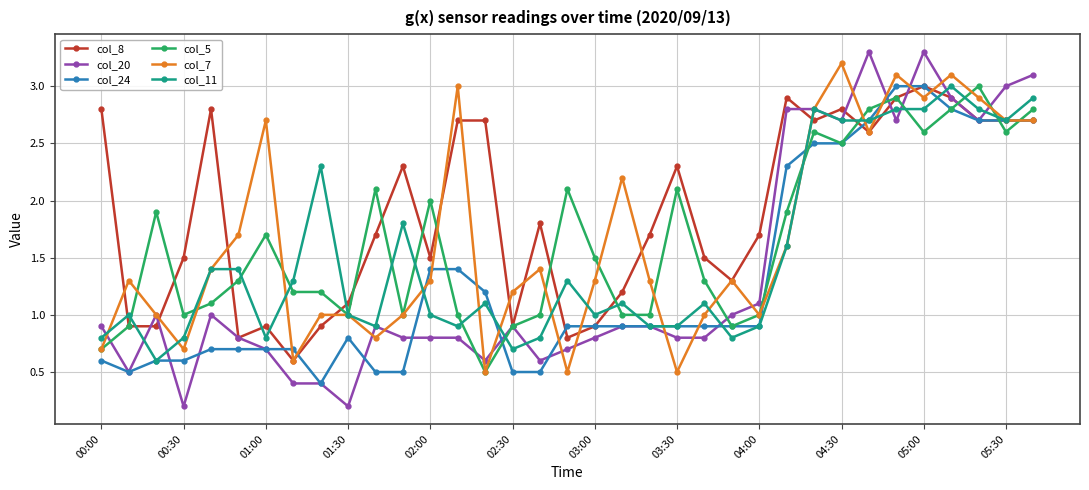

What is the greatest value displayed?

3.3